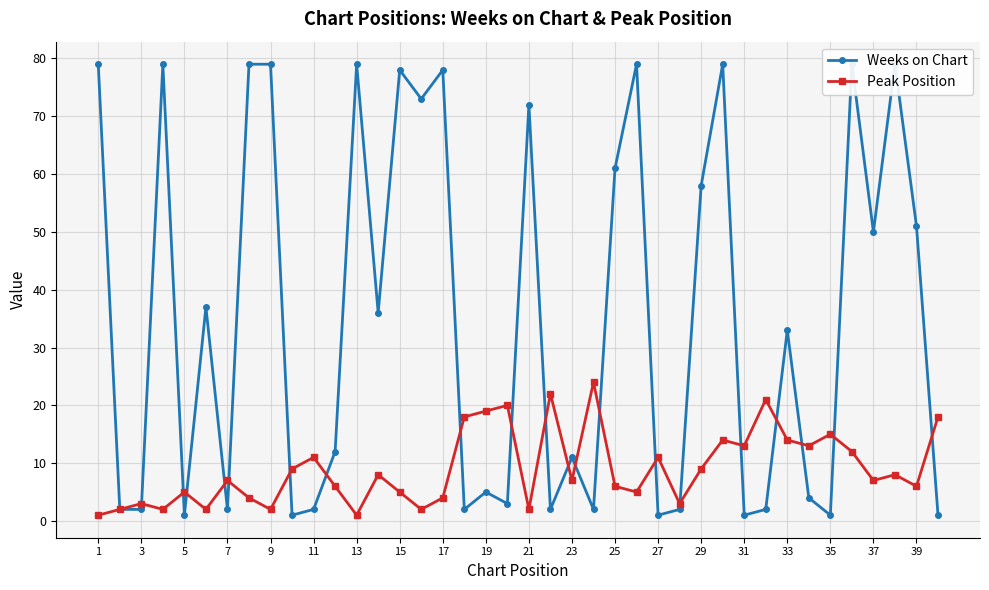

The Peak Position series shows 21 at 35. True or false?

False